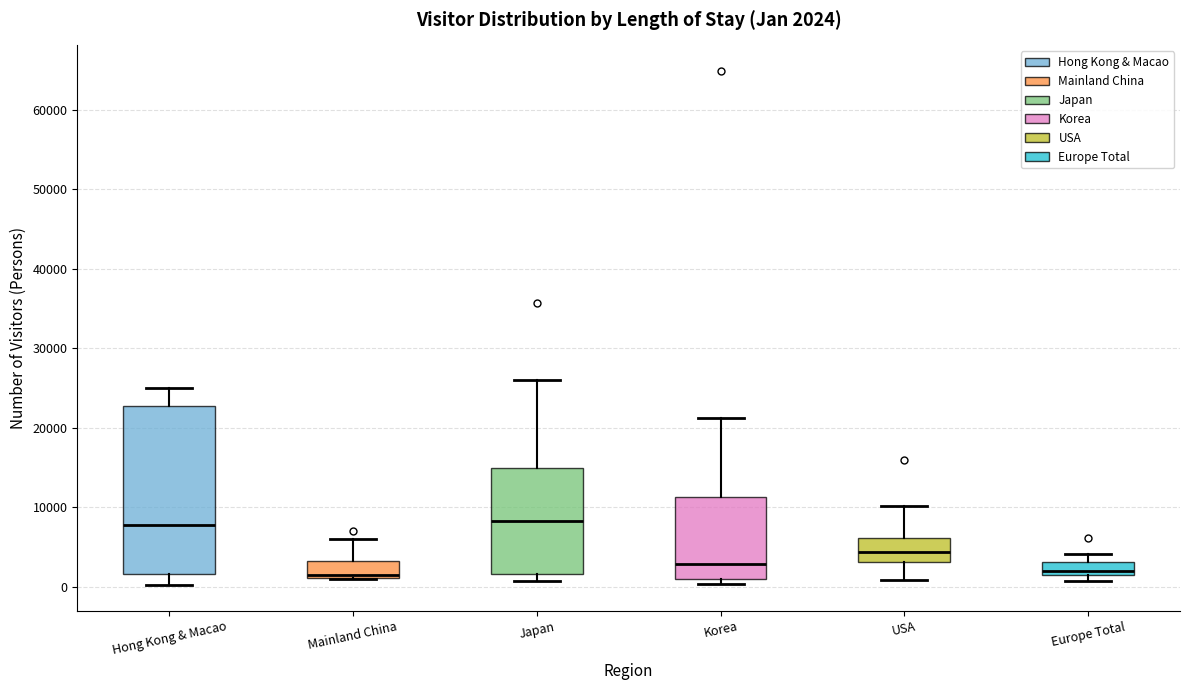

Comparing the boxes themselves (not the whiskers), which one is the tallest?

Hong Kong & Macao